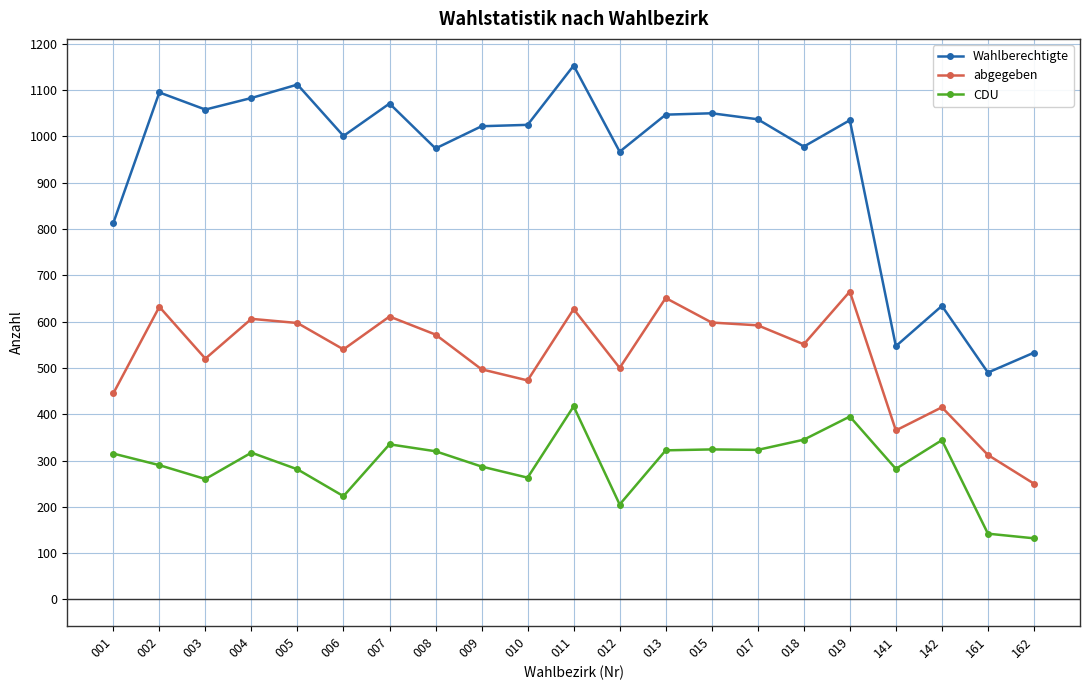

In CDU, how many points are higher than both neighbors (excluding endpoints)?

6